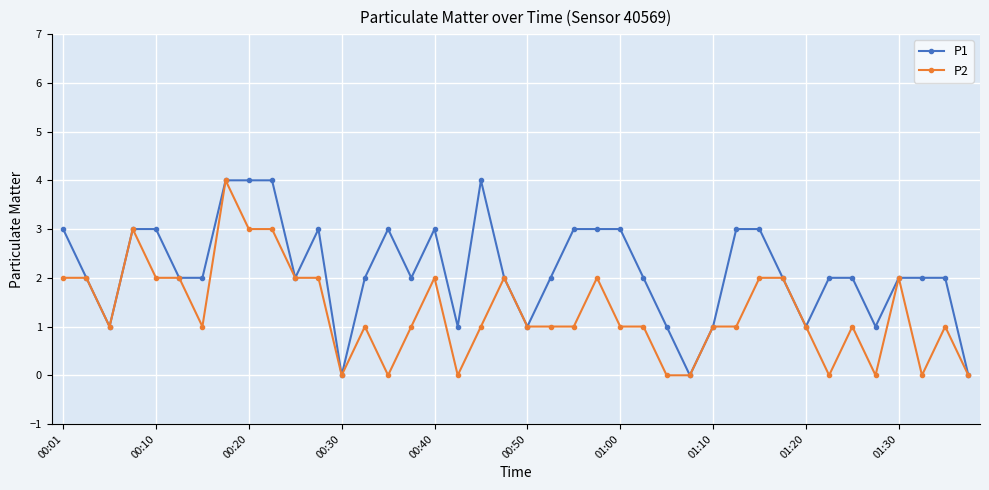

Is this an area chart (filled region under the line)?

No